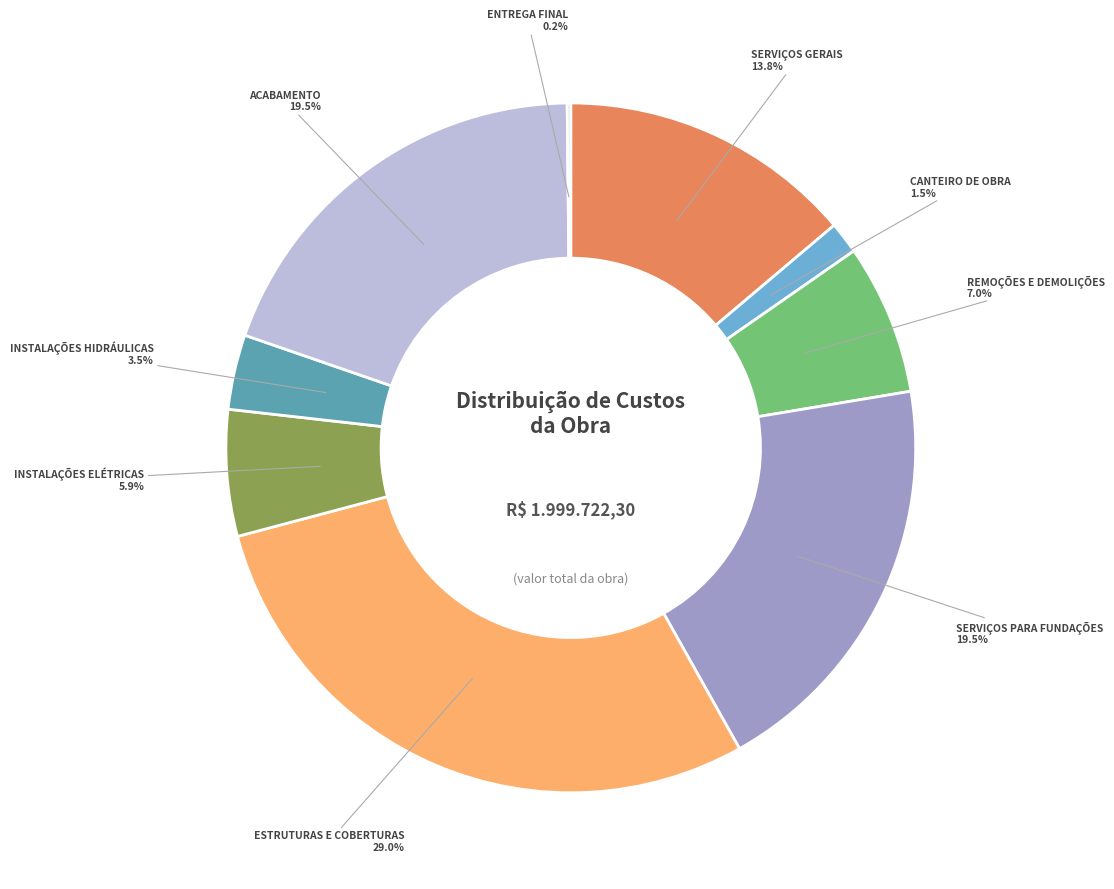

Which category has the biggest portion of the pie?

ESTRUTURAS E COBERTURAS